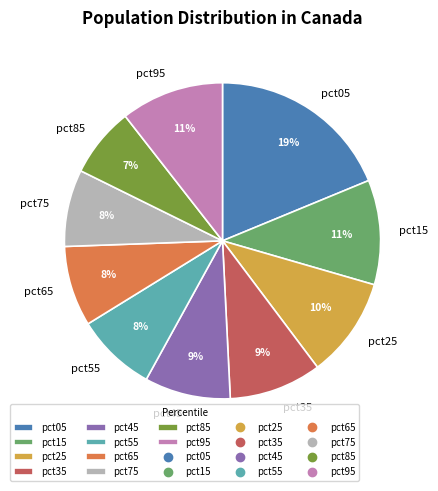

Which slice is the smallest?

pct85